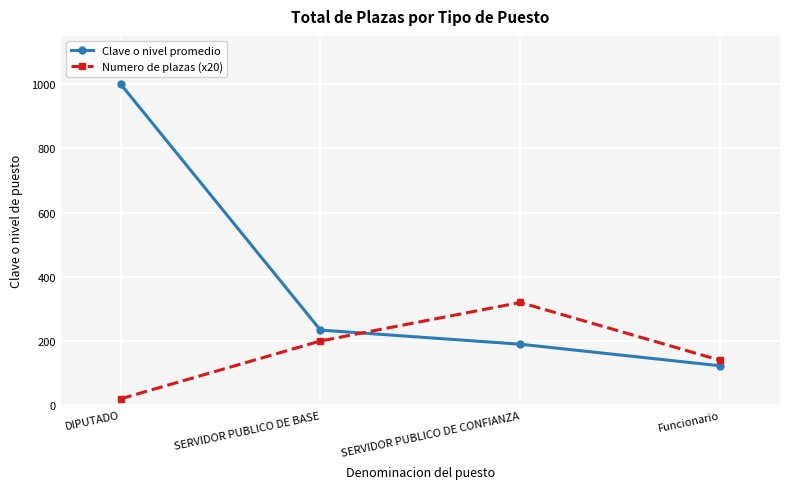

What is the difference between the highest and lowest values at Funcionario?

17.1